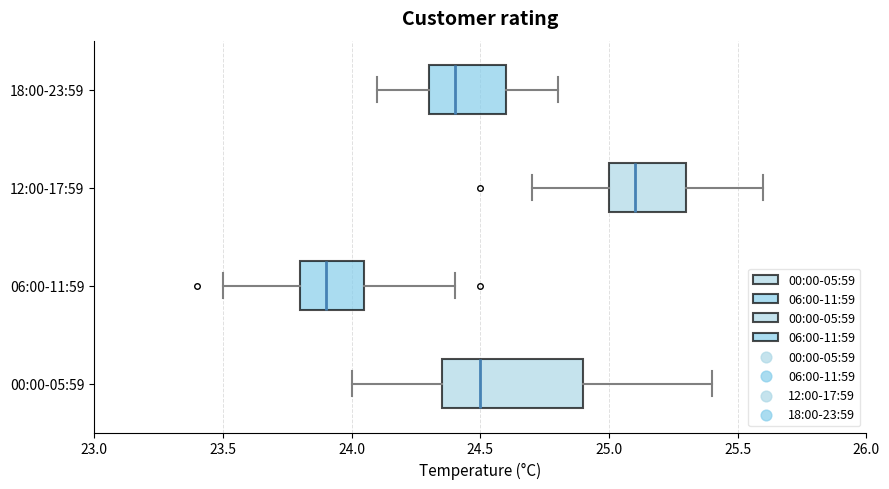

Reading bottom to top, transcribe this box plot: for each box, give where its median line is, the range the box spans, and where its two whiskers end, as read against the x-axis. The values are not printed on the chart, so give them approximately, as read against the axis.

00:00-05:59: median 24.50, box 24.35 to 24.90, whiskers 24.00 to 25.40
06:00-11:59: median 23.90, box 23.80 to 24.05, whiskers 23.50 to 24.40
12:00-17:59: median 25.10, box 25.00 to 25.30, whiskers 24.70 to 25.60
18:00-23:59: median 24.40, box 24.30 to 24.60, whiskers 24.10 to 24.80